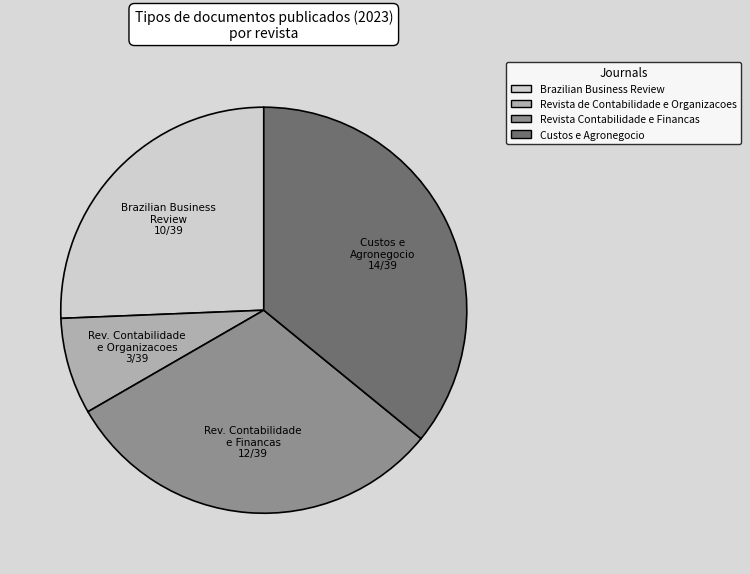

Rank the categories by value from lowest to highest.

Revista de Contabilidade e Organizacoes, Brazilian Business Review, Revista Contabilidade e Financas, Custos e Agronegocio